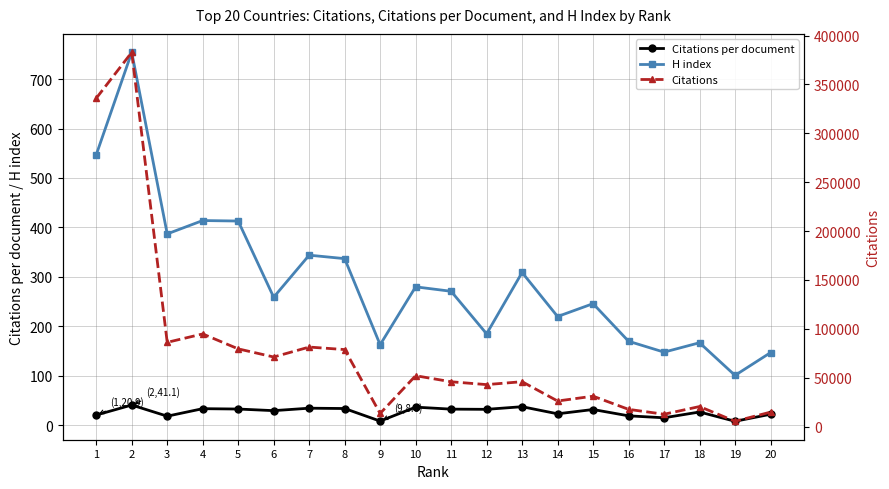

At which label does Citations per document reach its minimum?

19